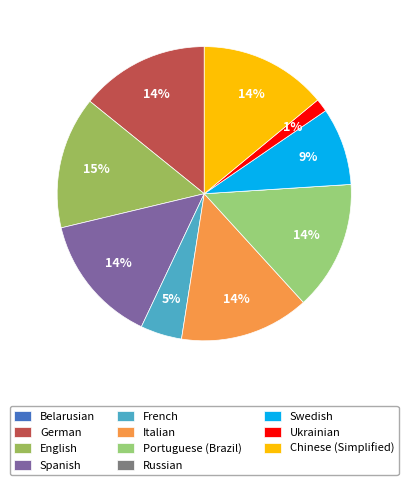

Does any single category account for the majority?

No